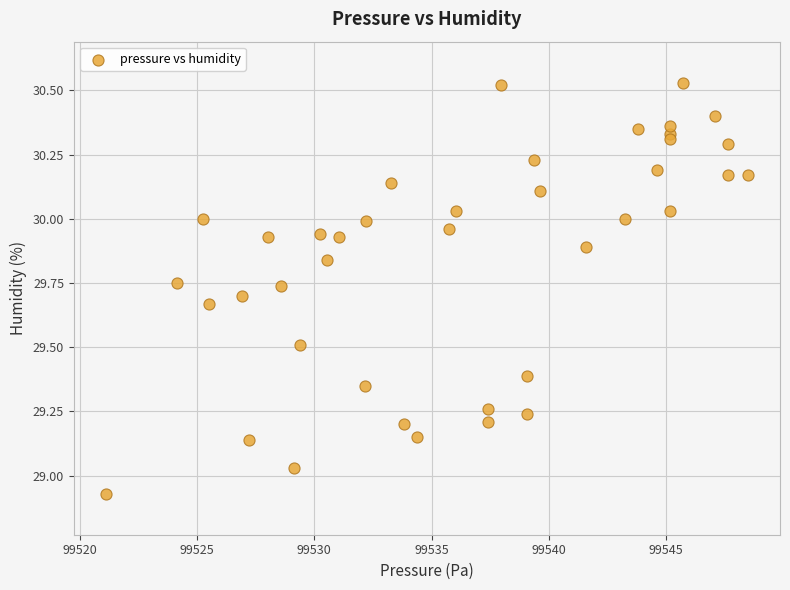

What is the range of X values (max minus min)?

27.4